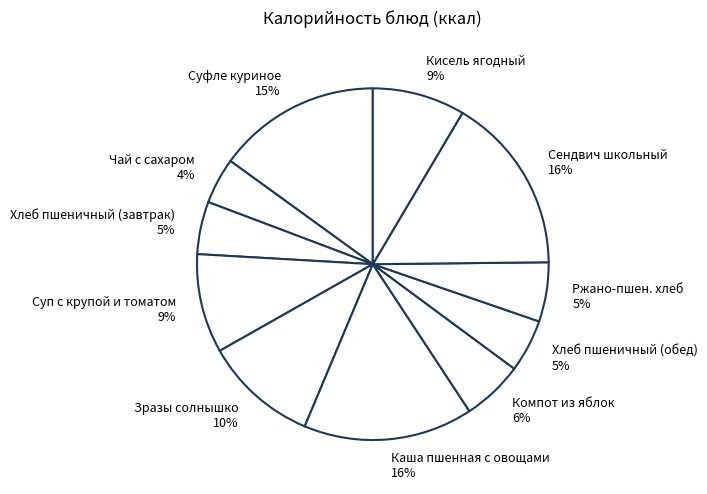

Is there a majority slice in this chart?

No